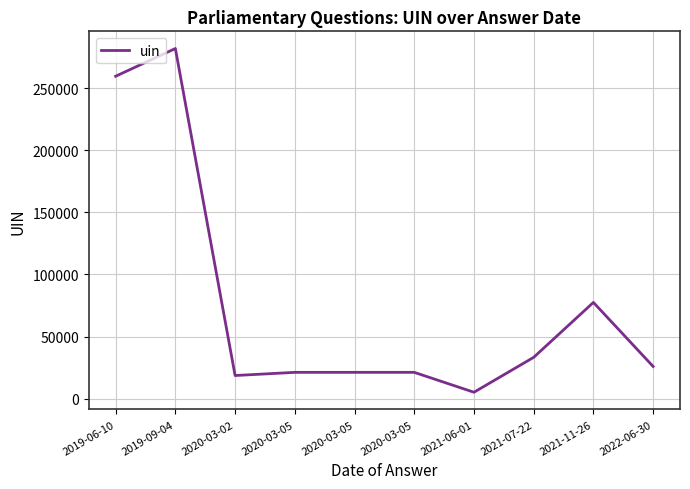

Is it true that the value at 2020-03-05 is 29082?

False